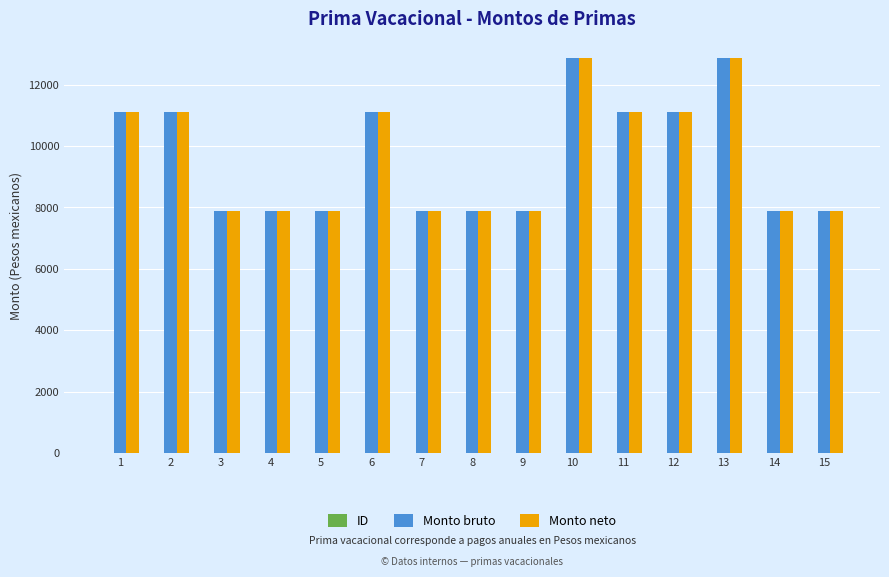

Is the value of Monto neto at 12 greater than the value of Monto bruto at 5?

Yes